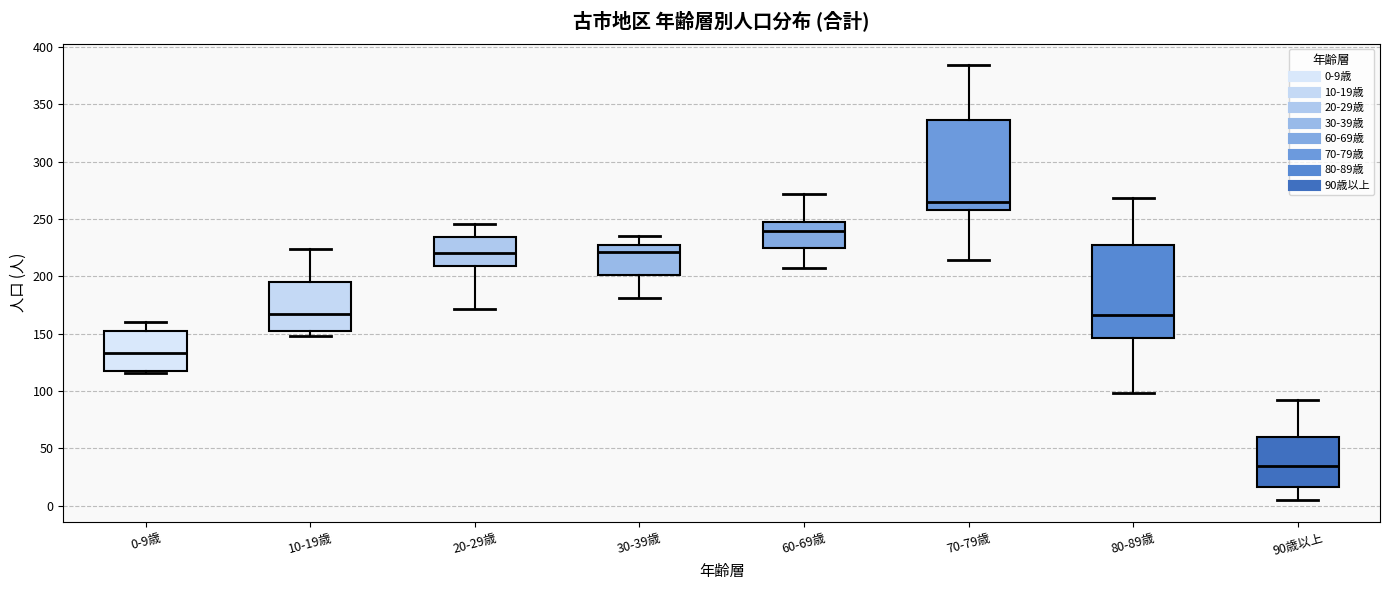

Reading left to right, transcribe this box plot: for each box, give where its median line is, the range the box spans, and where its two whiskers end, as read against the y-axis. The values are not printed on the chart, so give them approximately, as read against the axis.

0-9歳: median 135, box 115 to 150, whiskers 115 to 160
10-19歳: median 170, box 150 to 195, whiskers 150 (just below the box's lower edge) to 225
20-29歳: median 220, box 210 to 235, whiskers 170 to 245
30-39歳: median 220, box 200 to 225, whiskers 180 to 235
60-69歳: median 240, box 225 to 245, whiskers 205 to 270
70-79歳: median 265, box 260 to 335, whiskers 215 to 385
80-89歳: median 165, box 145 to 230, whiskers 100 to 270
90歳以上: median 35, box 15 to 60, whiskers 5 to 90